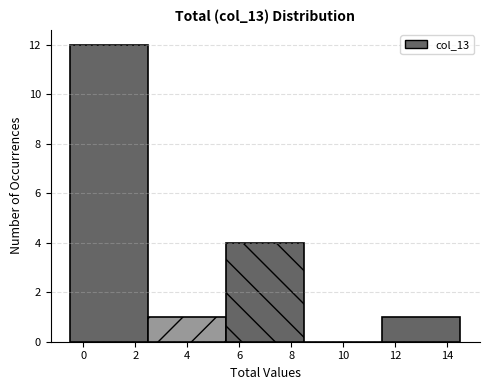

Over which range of the x-axis is the bar tallest?

-0.5 to 2.5